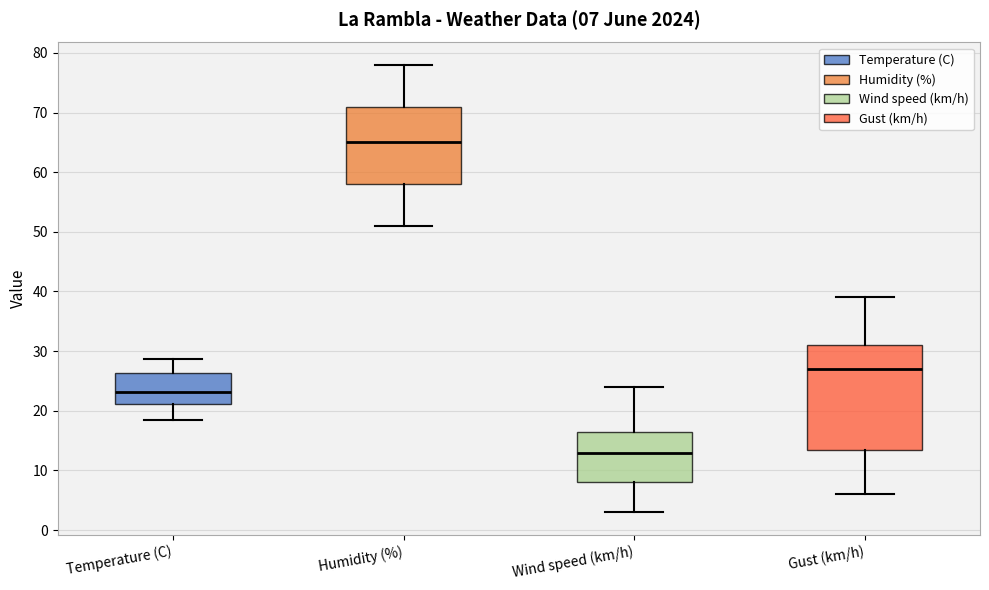

Which box is the tallest, from its lower edge to its upper edge?

Gust (km/h)